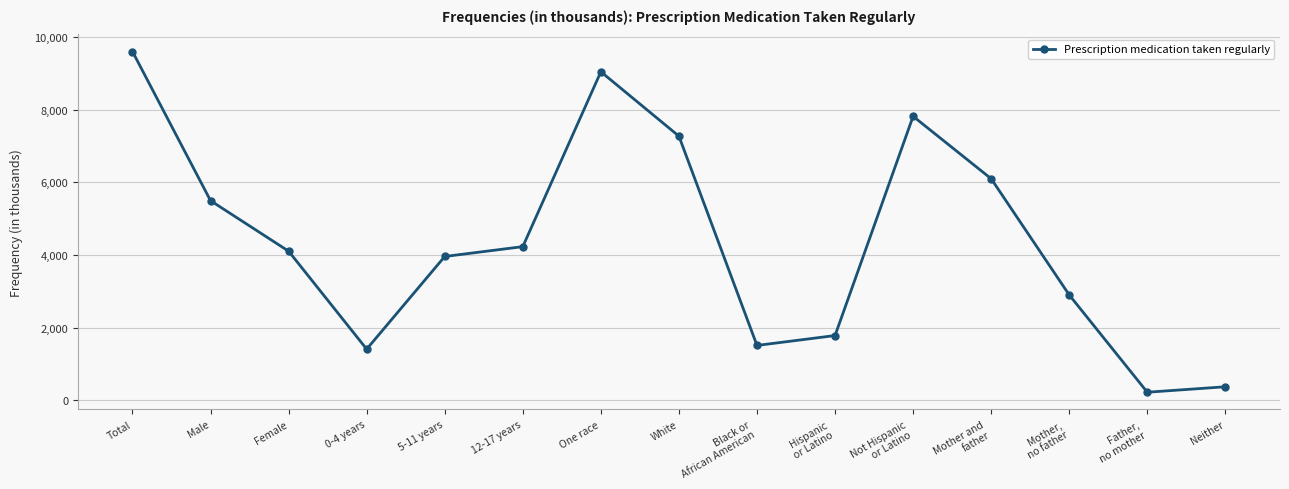

True or false: the data shows 8581 at Mother and
father.

False